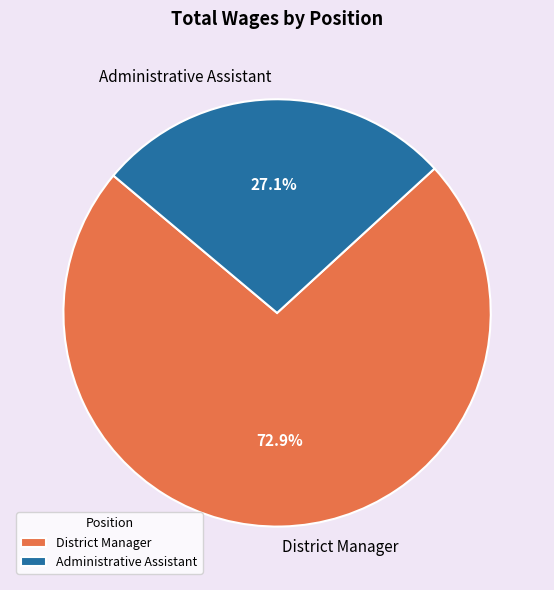

Which category has the biggest portion of the pie?

District Manager